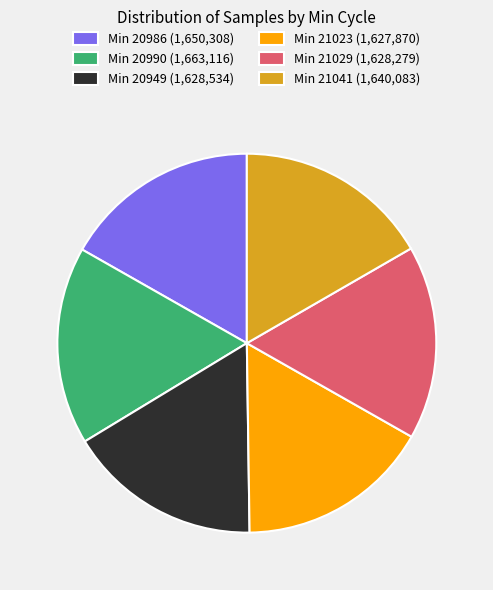

Do Min 20949 (1,628,534) and Min 21041 (1,640,083) together represent more than half of the pie?

No